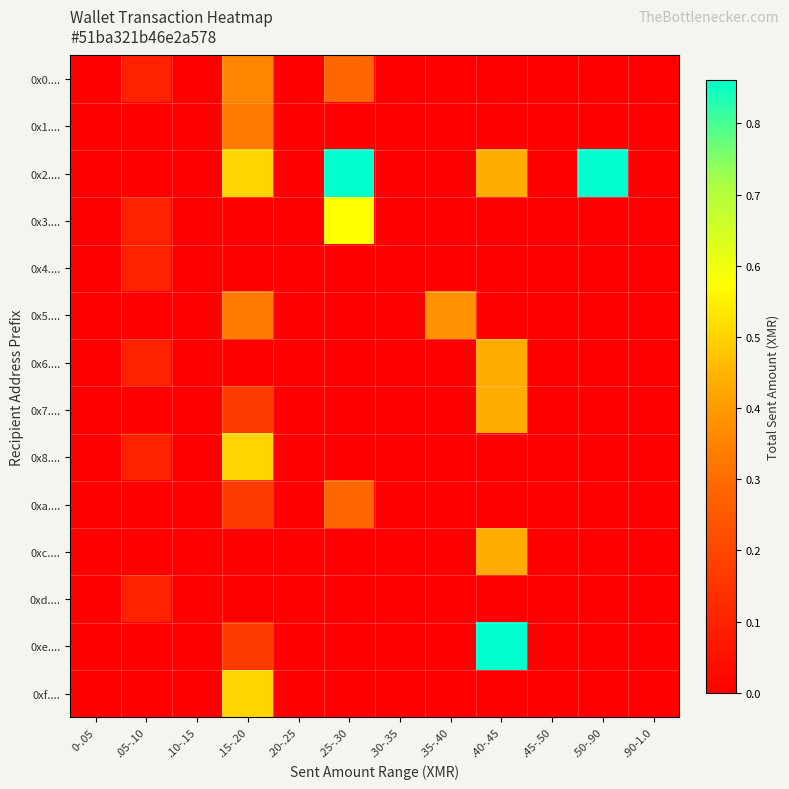

At how many categories does at least one series exceed 0?

6